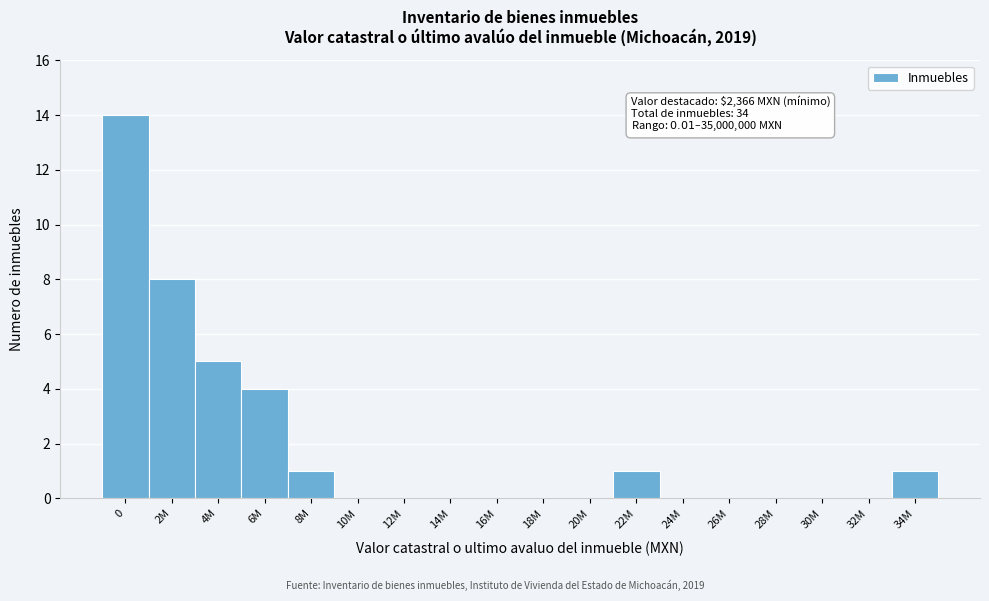

Reading left to right, extract all data points from this chart.

0=14	2M=8	4M=5	6M=4	8M=1	10M=0	12M=0	14M=0	16M=0	18M=0	20M=0	22M=1	24M=0	26M=0	28M=0	30M=0	32M=0	34M=1